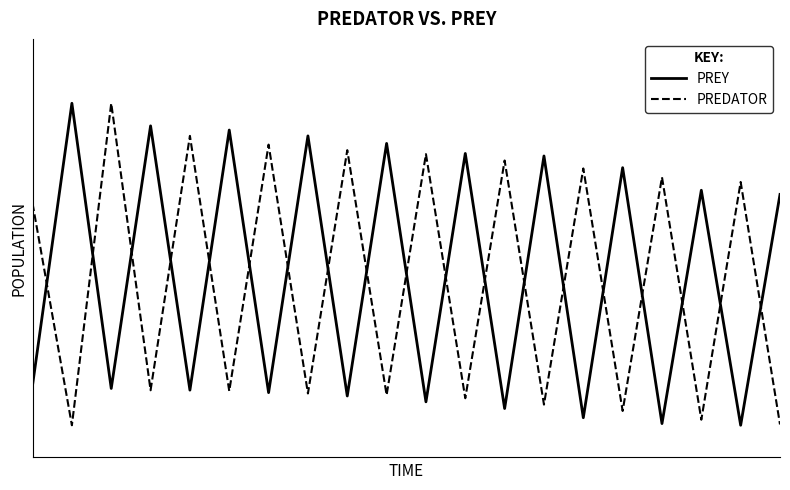

What are all the series names shown in the legend?

PREY, PREDATOR